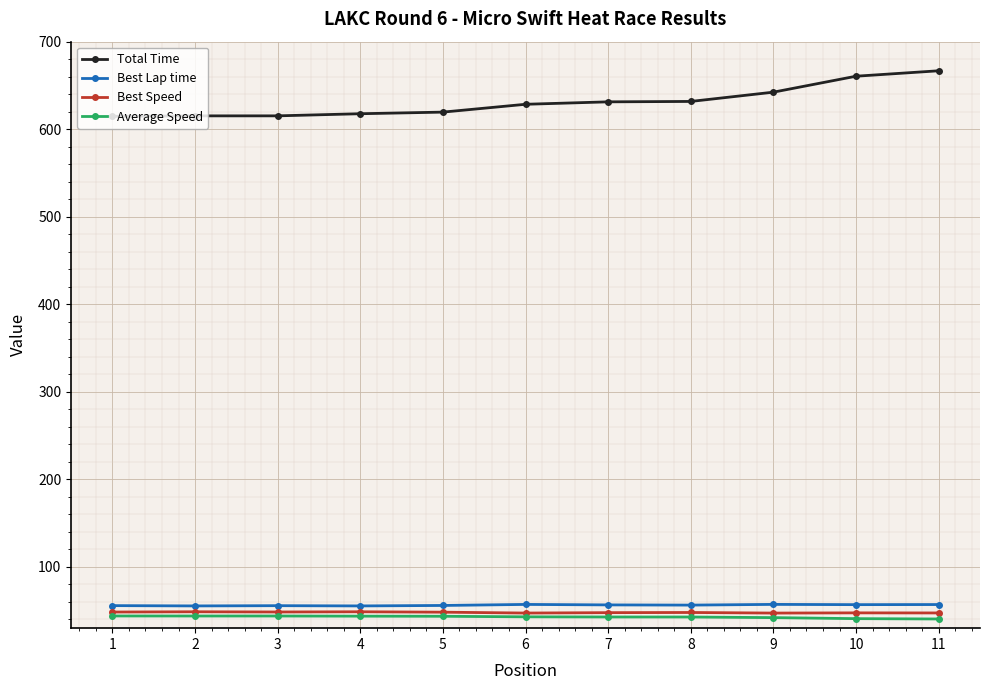

True or false: Best Lap time and Total Time cross at least once.

False